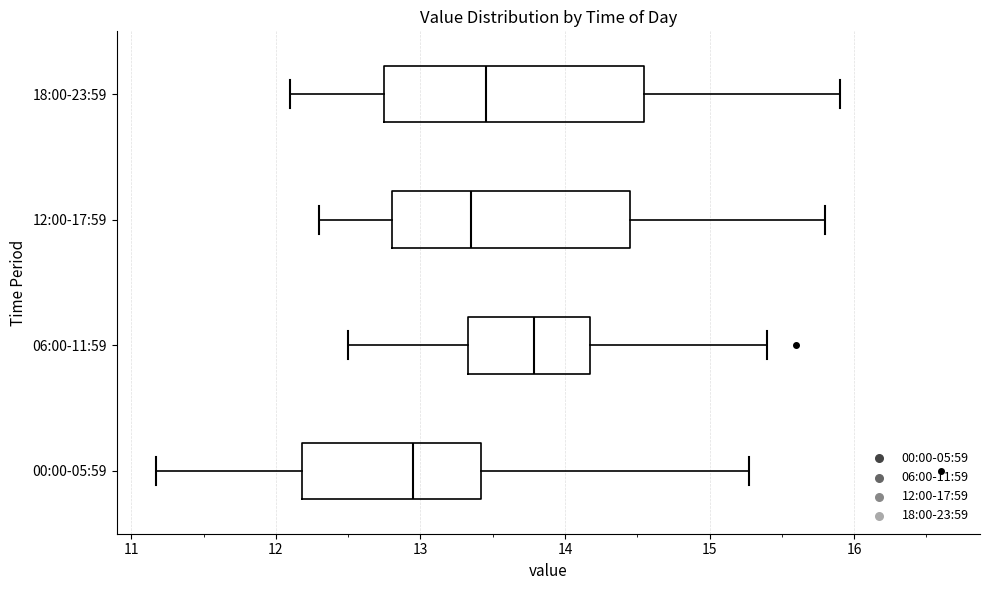

Which box has the furthest to the right median line?

06:00-11:59